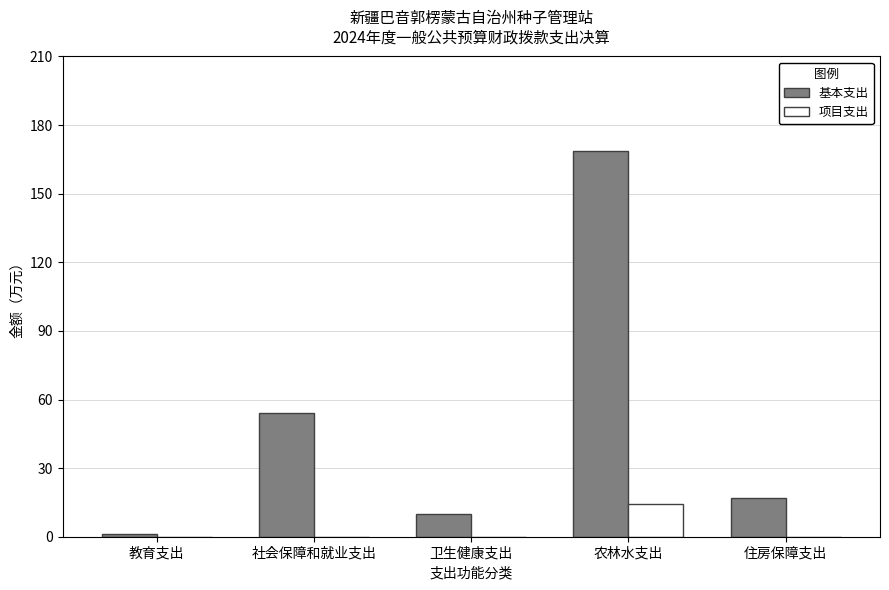

Which category has the highest value in the 项目支出 series?

农林水支出